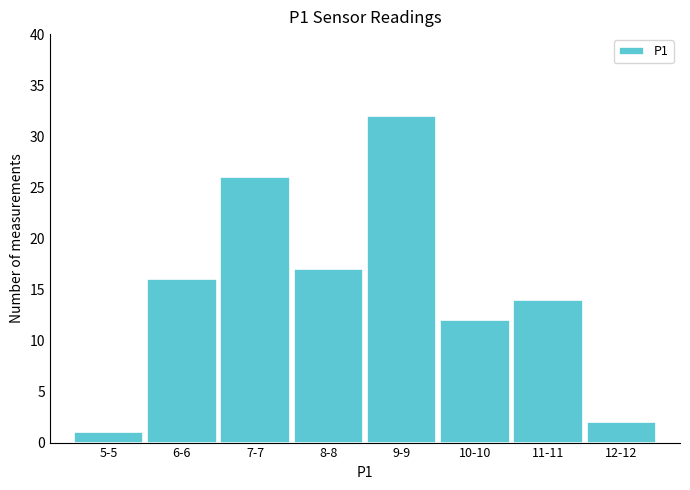

Reading right to left, extract all data points from this chart.

12-12=2	11-11=14	10-10=12	9-9=32	8-8=17	7-7=26	6-6=16	5-5=1